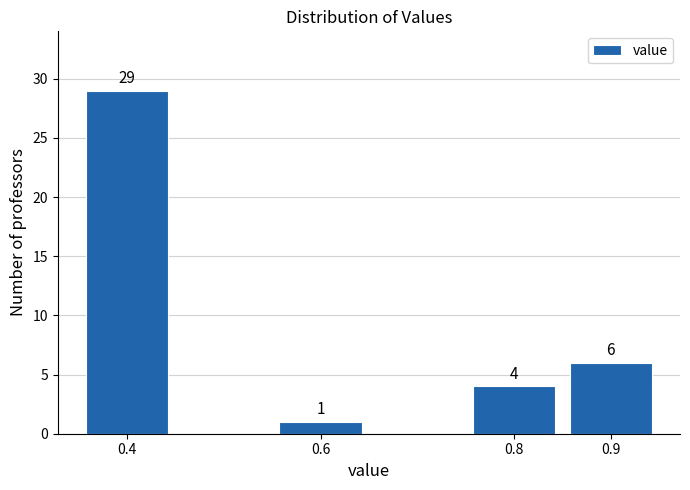

Over which range of the x-axis is the bar tallest?

0.35 to 0.45